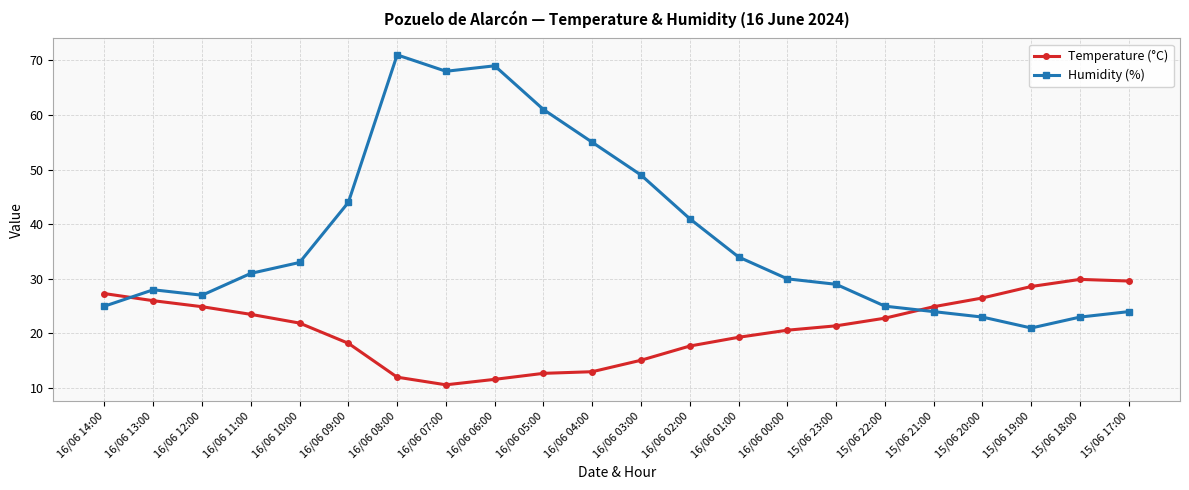

Is the value of Humidity (%) at 16/06 10:00 greater than the value of Temperature (°C) at 16/06 03:00?

Yes